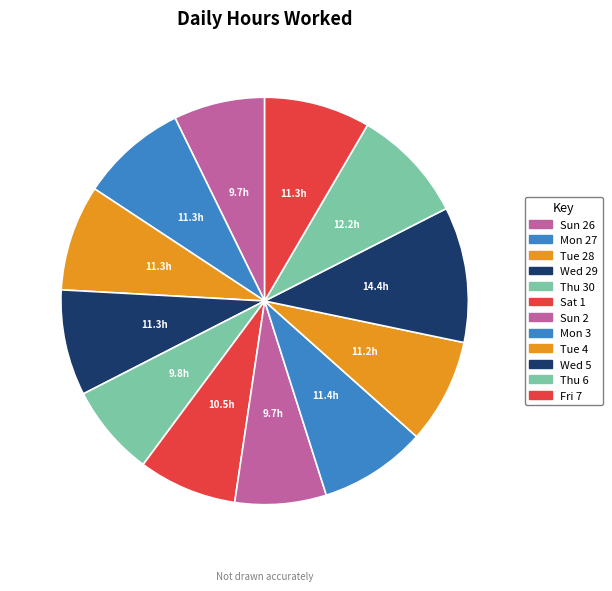

How many slices are in this pie chart?

12